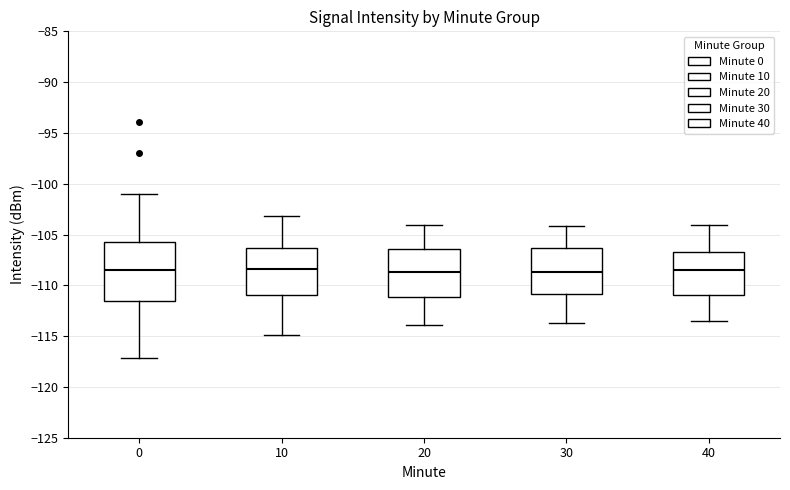

Which box is the tallest, from its lower edge to its upper edge?

0